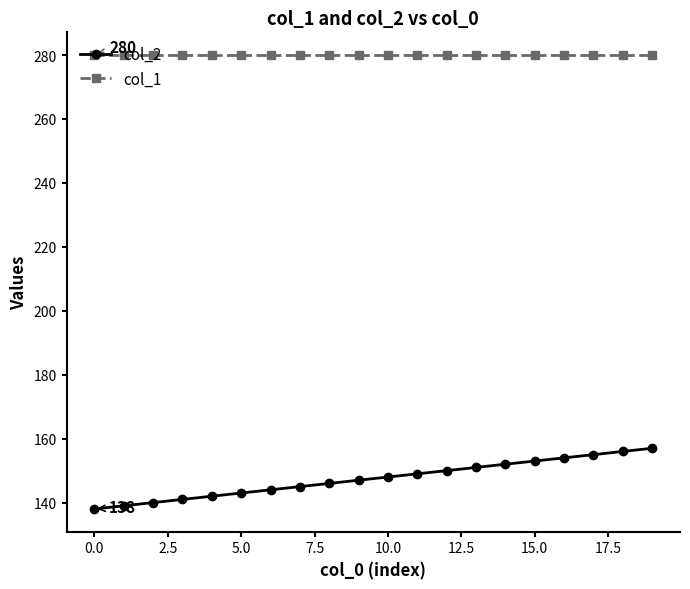

At how many categories does at least one series exceed 275?

20